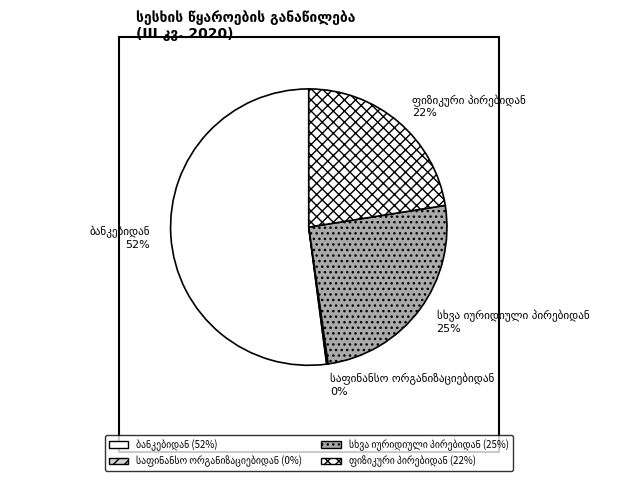

To the nearest percent, what is the average slice percentage?

25%